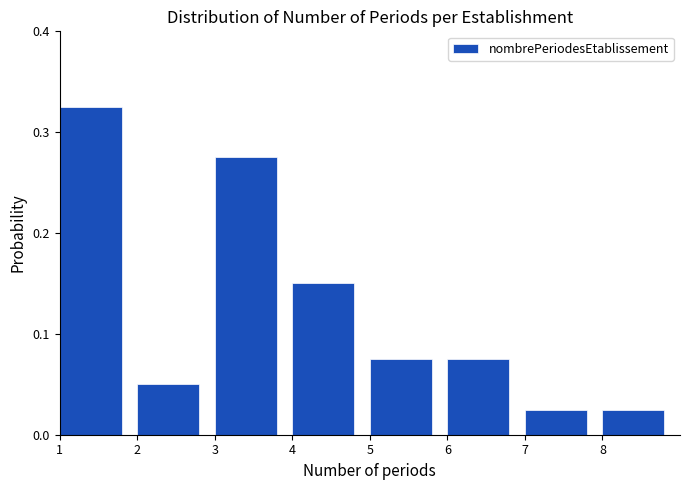

Reading left to right, transcribe this chart: for each bar, give the range it covers on the x-axis and its height. The values are not printed on the chart, so give them approximately, as read against the axis.

1 to 2: 0.33
2 to 3: 0.05
3 to 4: 0.28
4 to 5: 0.15
5 to 6: 0.08
6 to 7: 0.08
7 to 8: 0.03
8 to 9: 0.03